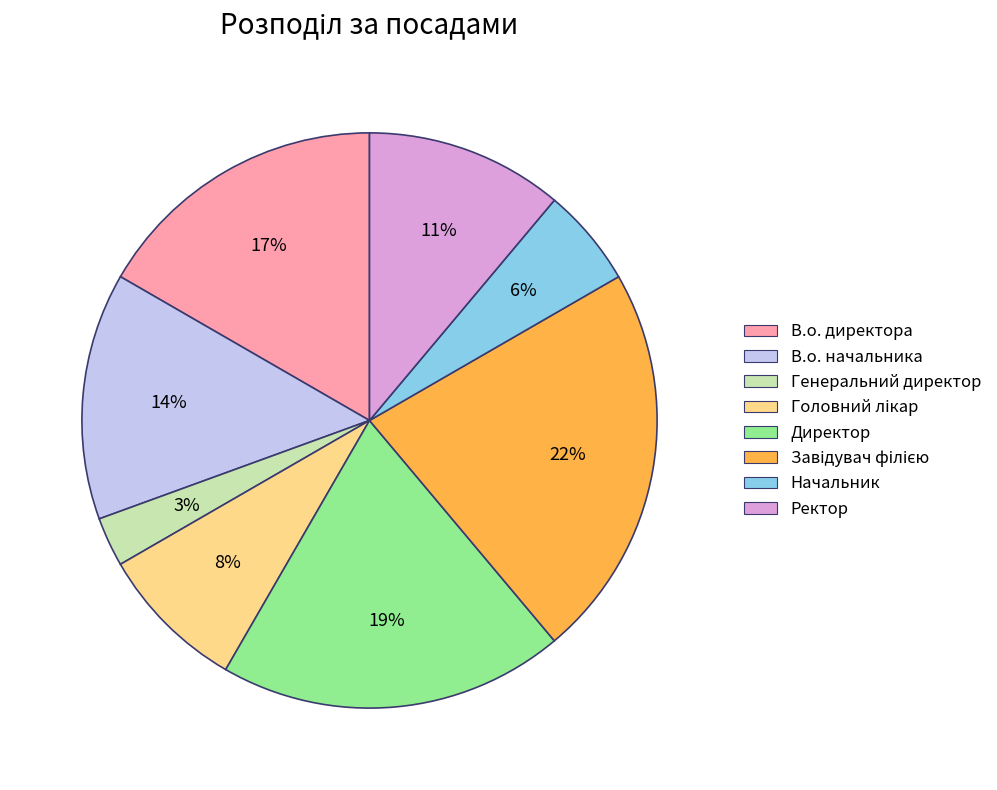

Is there any slice that represents more than half of the pie?

No